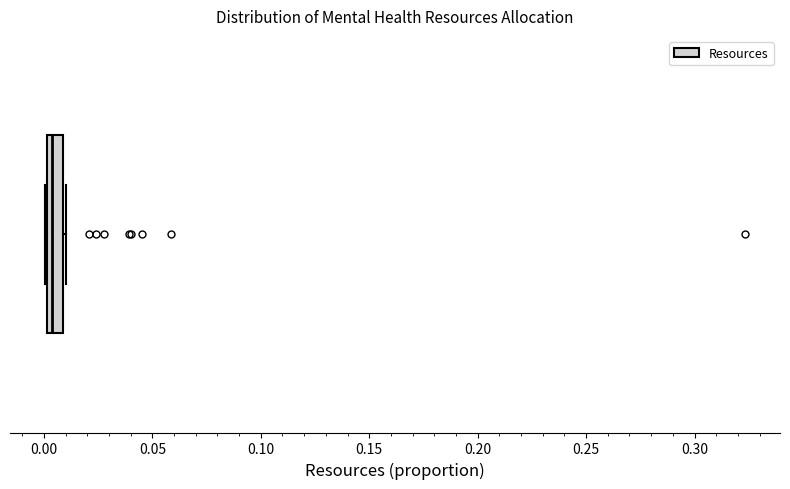

Read this box plot against the x-axis: the position of the median line, the range covered by the box, and the ends of both whiskers. The values are not printed on the chart, so give them approximately, as read against the axis.

median 0.005, box 0.000 to 0.010, whiskers 0.000 to 0.010